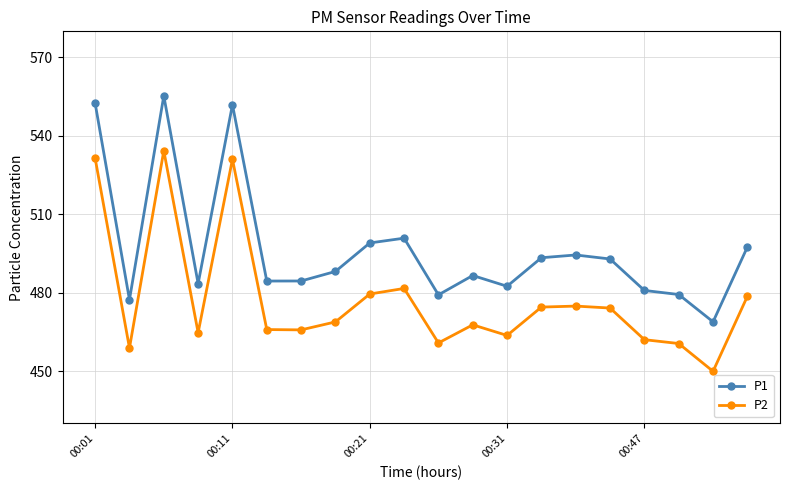

How many interior local peaks does the P1 series have?

5